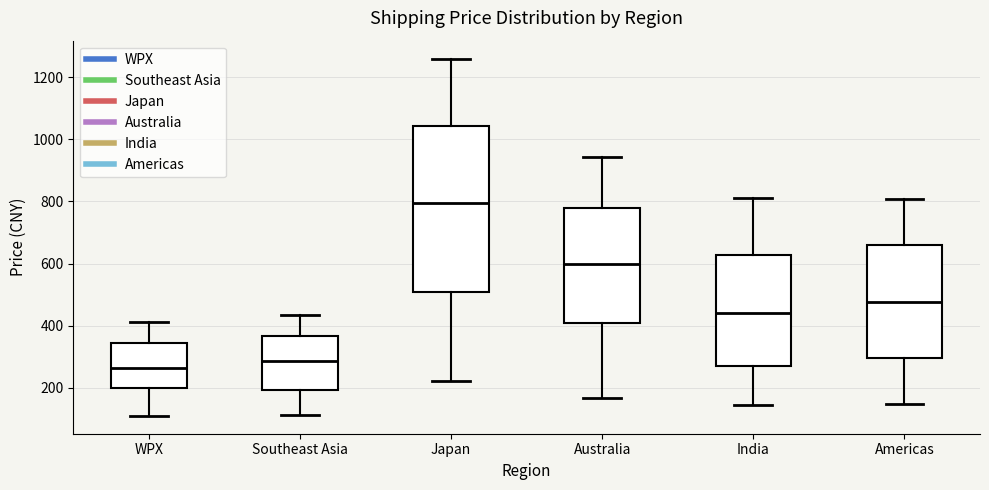

Reading left to right, read every box against the y-axis: the position of its median line, the range the box covers, and the ends of its whiskers. The values are not printed on the chart, so give them approximately, as read against the axis.

WPX: median 260, box 200 to 340, whiskers 120 to 420
Southeast Asia: median 280, box 200 to 360, whiskers 120 to 440
Japan: median 800, box 500 to 1040, whiskers 220 to 1260
Australia: median 600, box 400 to 780, whiskers 160 to 940
India: median 440, box 260 to 620, whiskers 140 to 800
Americas: median 480, box 300 to 660, whiskers 140 to 800